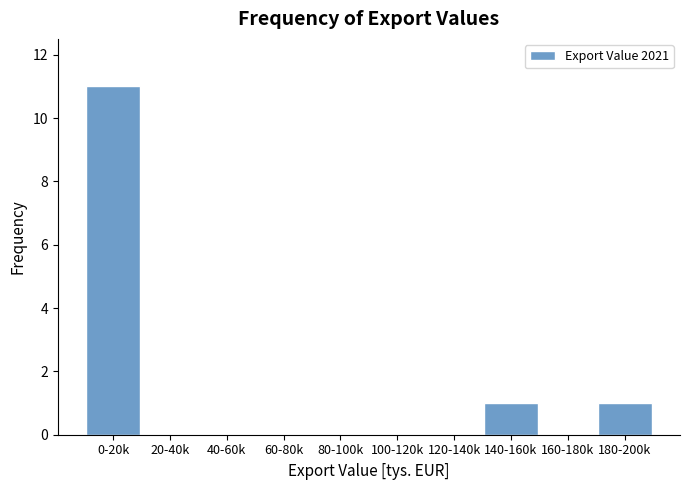

Reading left to right, extract all data points from this chart.

0-20k=11	20-40k=0	40-60k=0	60-80k=0	80-100k=0	100-120k=0	120-140k=0	140-160k=1	160-180k=0	180-200k=1